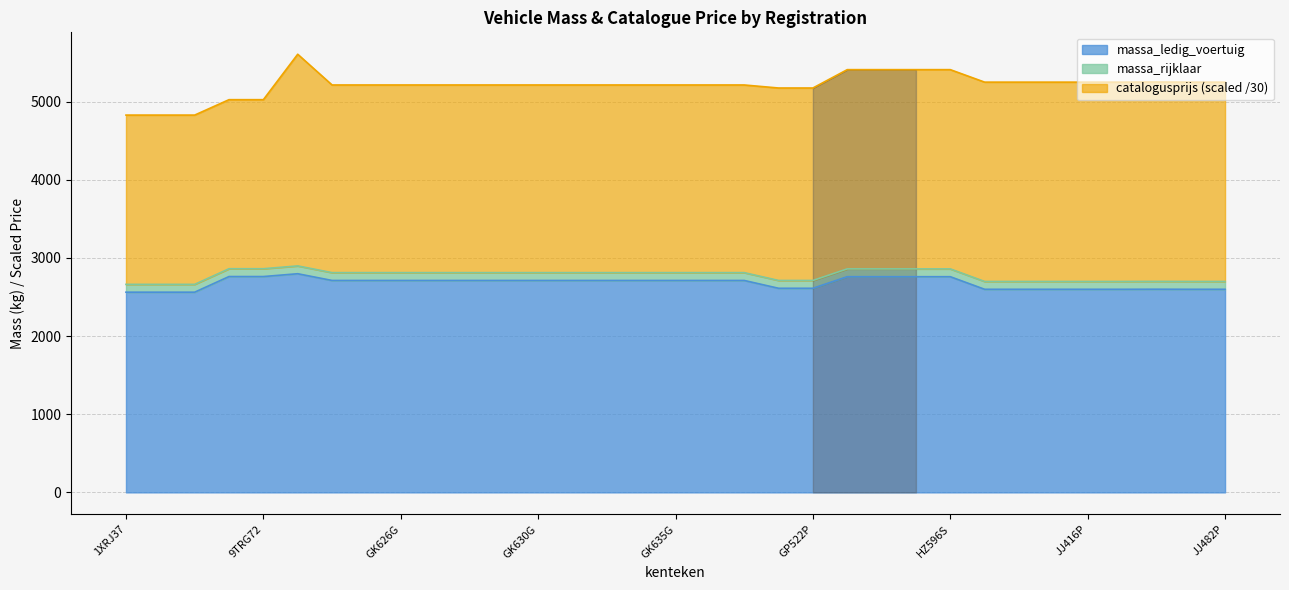

The value of massa_ledig_voertuig at GK635G is 2711. True or false?

True